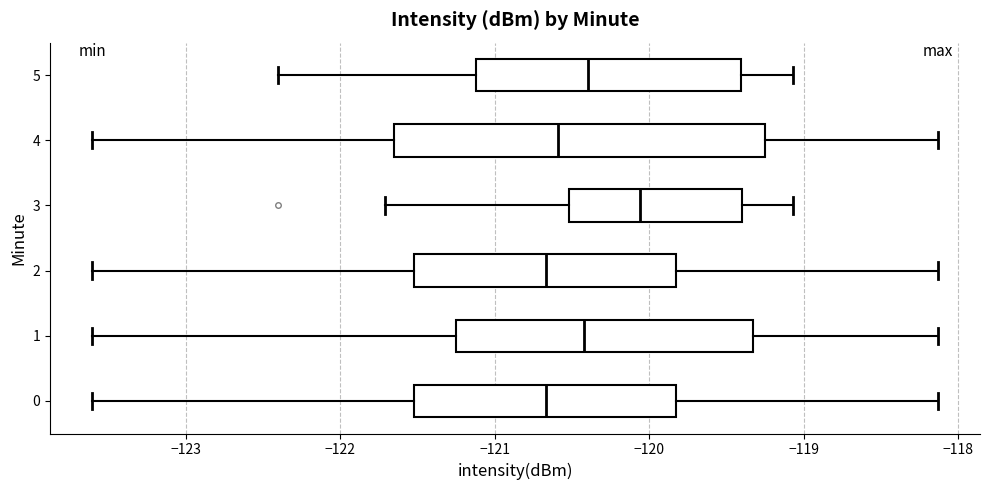

Where does the right whisker of the box at y = 4 end on the x-axis? The values are not printed on the chart, so give them approximately, as read against the axis.

-118.1